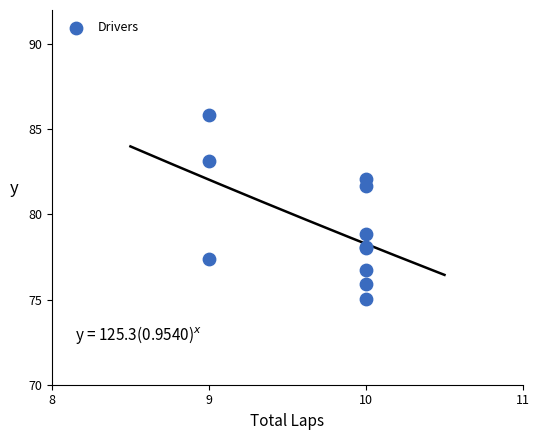

What Y value in the scatter plot is closest to 80?

78.9